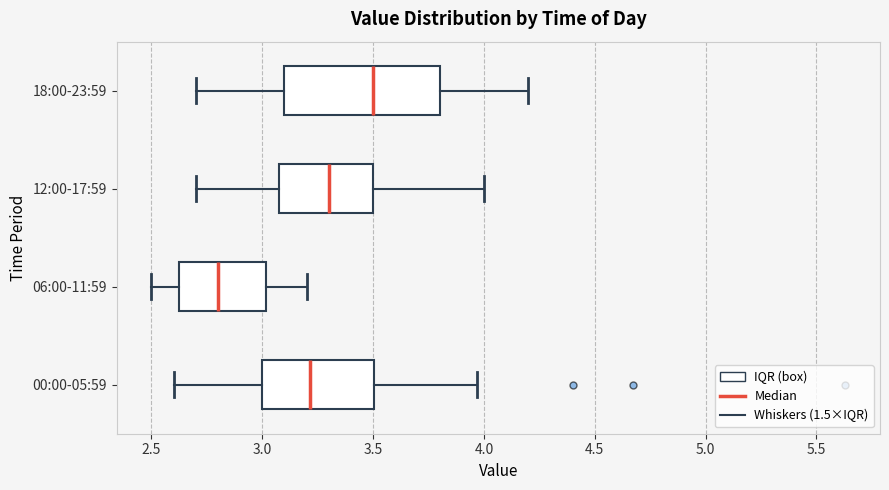

Reading bottom to top, read every box against the x-axis: the position of its median line, the range the box covers, and the ends of its whiskers. The values are not printed on the chart, so give them approximately, as read against the axis.

00:00-05:59: median 3.20, box 3.00 to 3.50, whiskers 2.60 to 3.95
06:00-11:59: median 2.80, box 2.60 to 3.00, whiskers 2.50 to 3.20
12:00-17:59: median 3.30, box 3.10 to 3.50, whiskers 2.70 to 4.00
18:00-23:59: median 3.50, box 3.10 to 3.80, whiskers 2.70 to 4.20